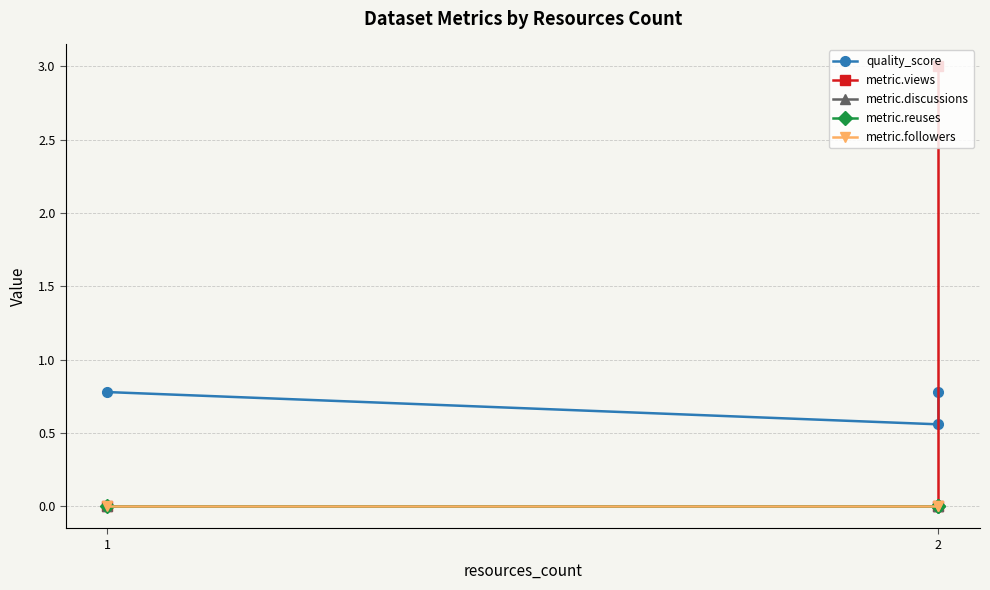

List the series in order of their peak value, highest first.

metric.views, quality_score, metric.discussions, metric.reuses, metric.followers